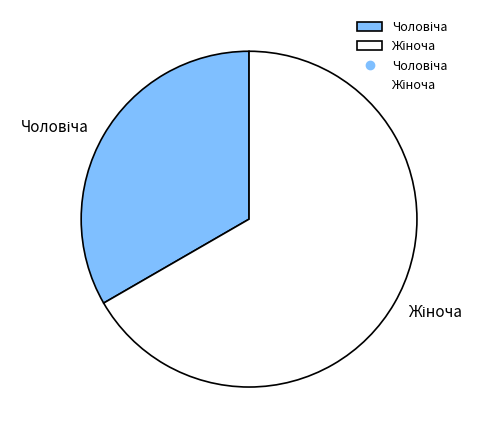

How many slices are in this pie chart?

2